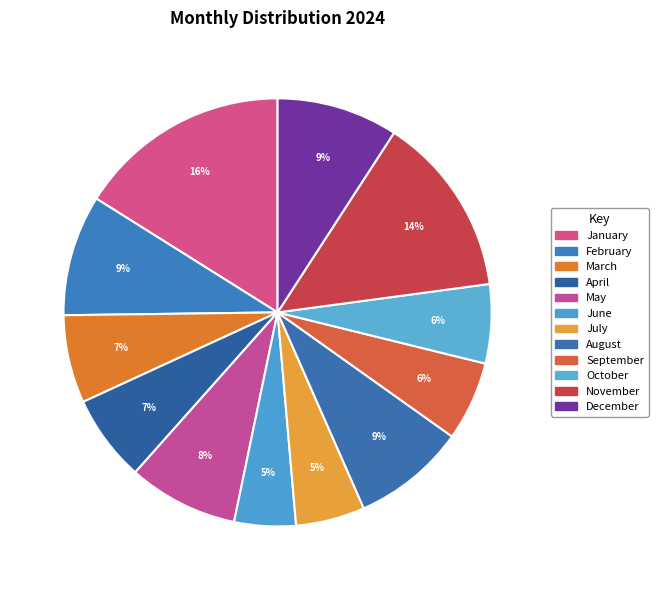

Do October and September together represent more than half of the pie?

No